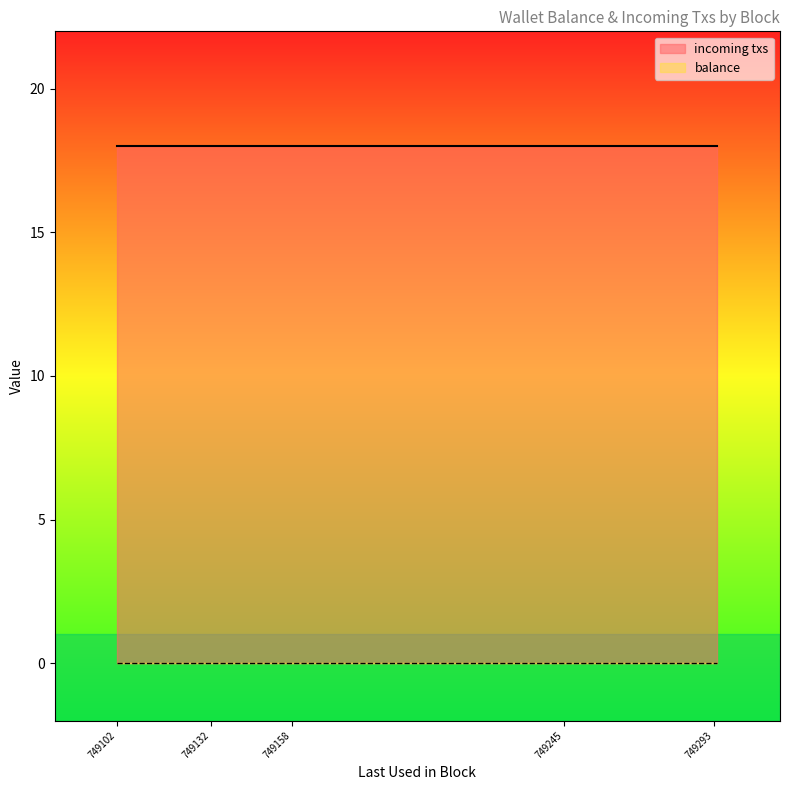

What is the spread (max minus min) of values at 749147?

18